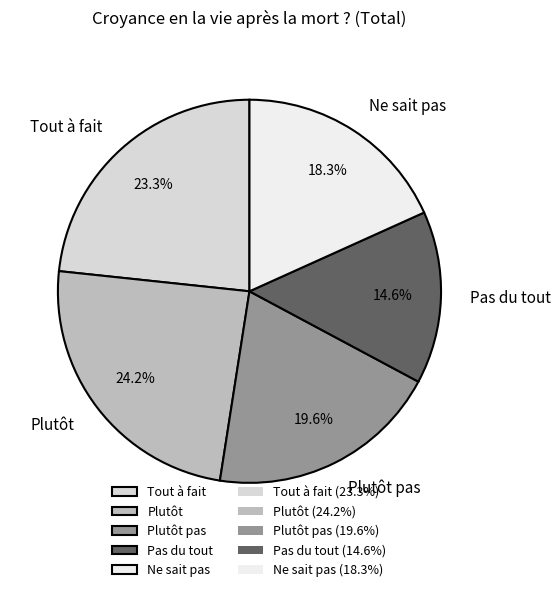

Count the number of slices in the pie.

5